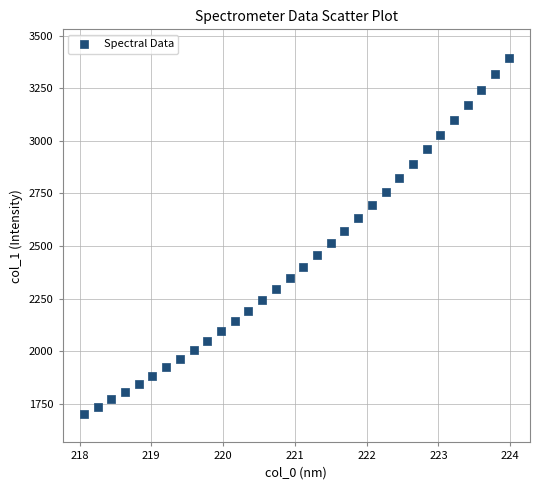

What is the range of Y values (max minus min)?

1692.4